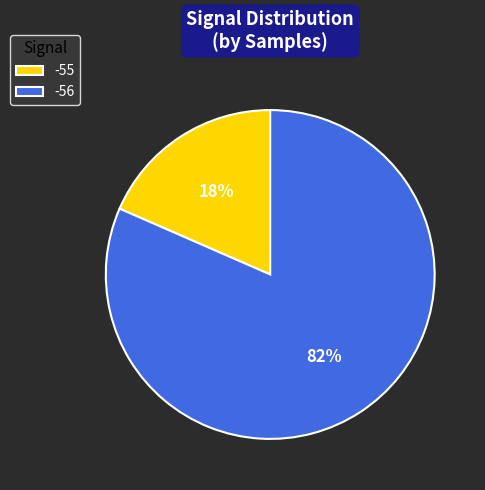

Combined, do -56 and -55 account for over 50%?

Yes